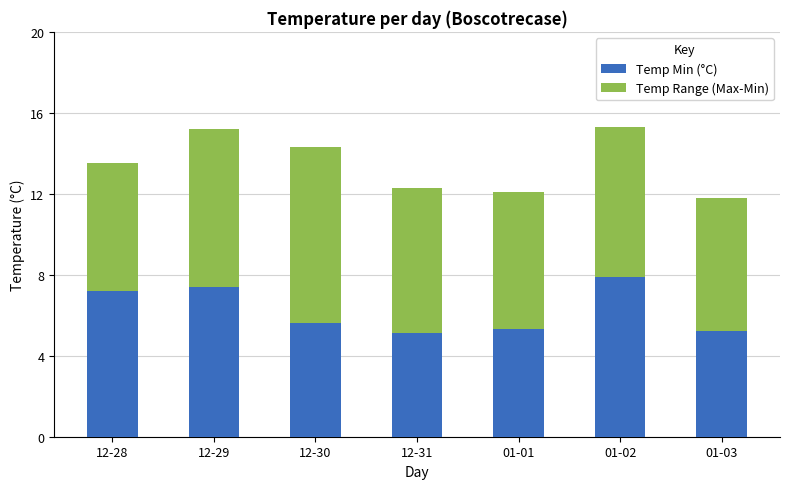

Count the number of data series in this chart.

2